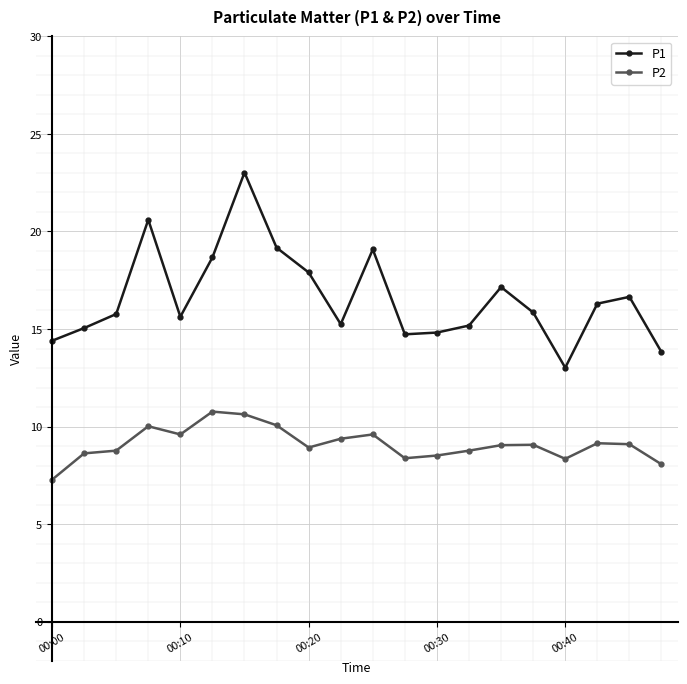

What is the sum of all P2 values?

182.1